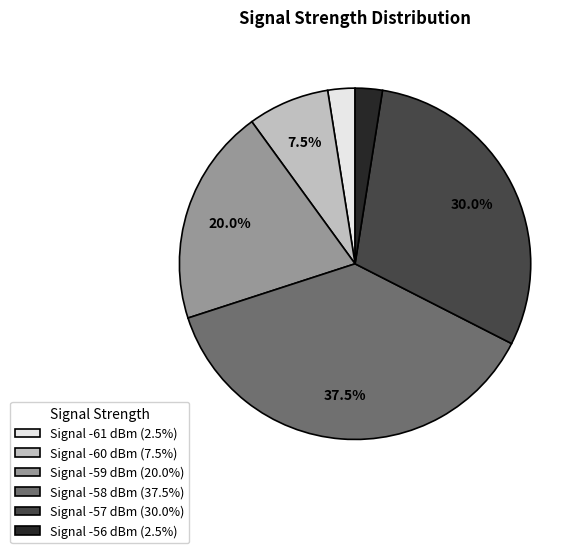

What is the ratio of the value at Signal -56 dBm (2.5%) to the value at Signal -61 dBm (2.5%)?

1.0